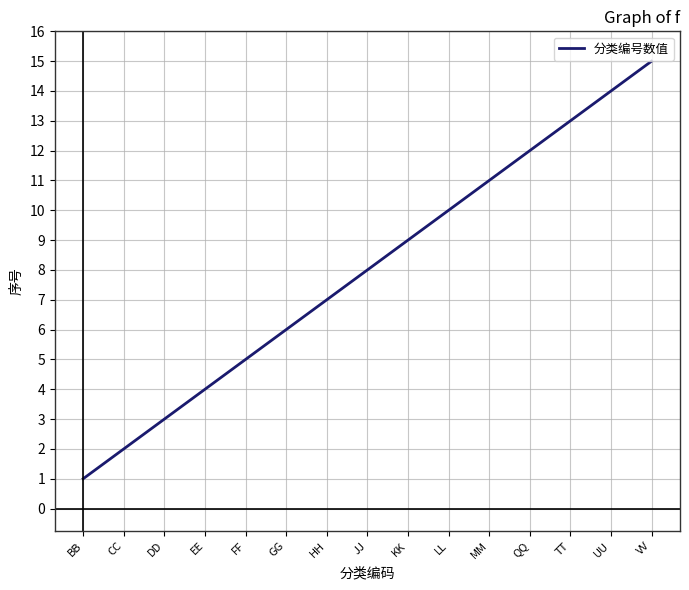

What is the difference between the maximum and minimum values?

14.0